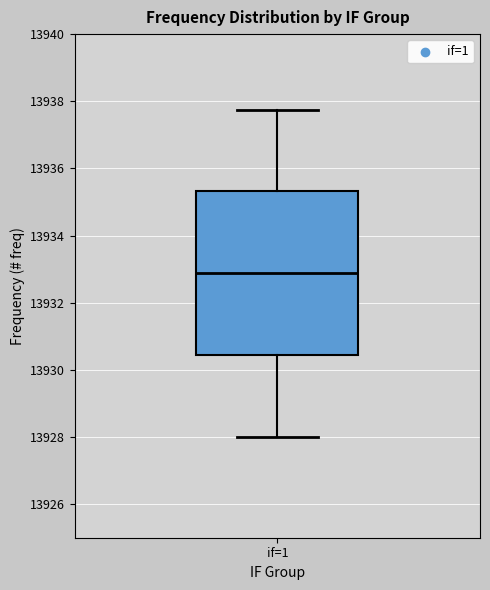

Transcribe this box plot: give where the median line is, the range the box spans, and where the two whiskers end, as read against the y-axis. The values are not printed on the chart, so give them approximately, as read against the axis.

median 13932.8, box 13930.4 to 13935.4, whiskers 13928.0 to 13937.8